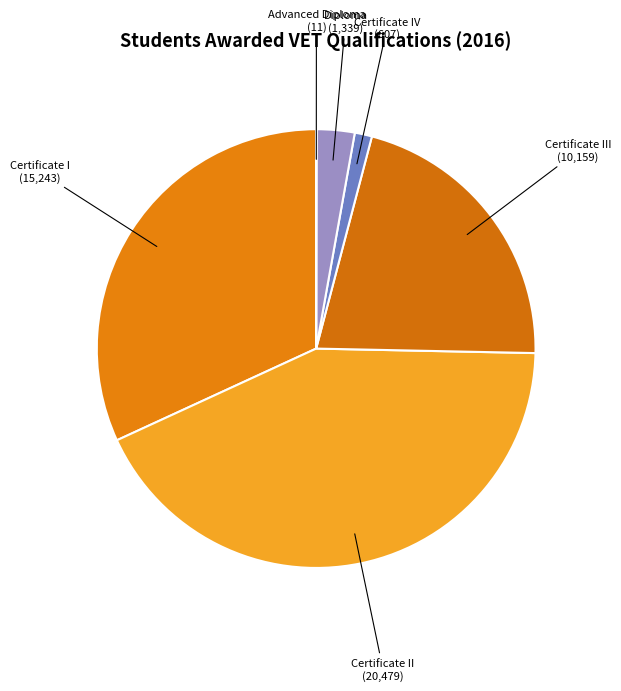

Approximately how many times larger is the value at Certificate III compared to Certificate I?

0.7